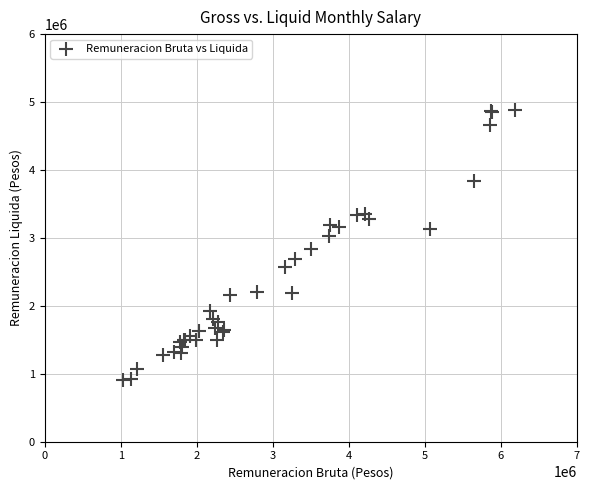

What Y value in the scatter plot is closest to 2900946?

2836446